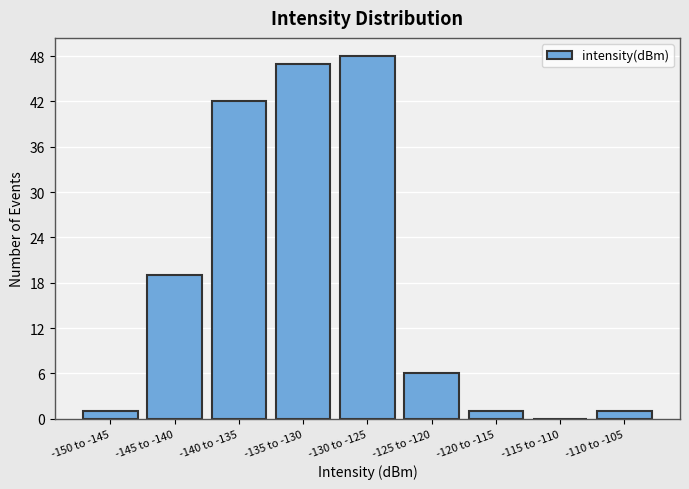

Reading left to right, extract all data points from this chart.

-150 to -145=1	-145 to -140=19	-140 to -135=42	-135 to -130=47	-130 to -125=48	-125 to -120=6	-120 to -115=1	-115 to -110=0	-110 to -105=1